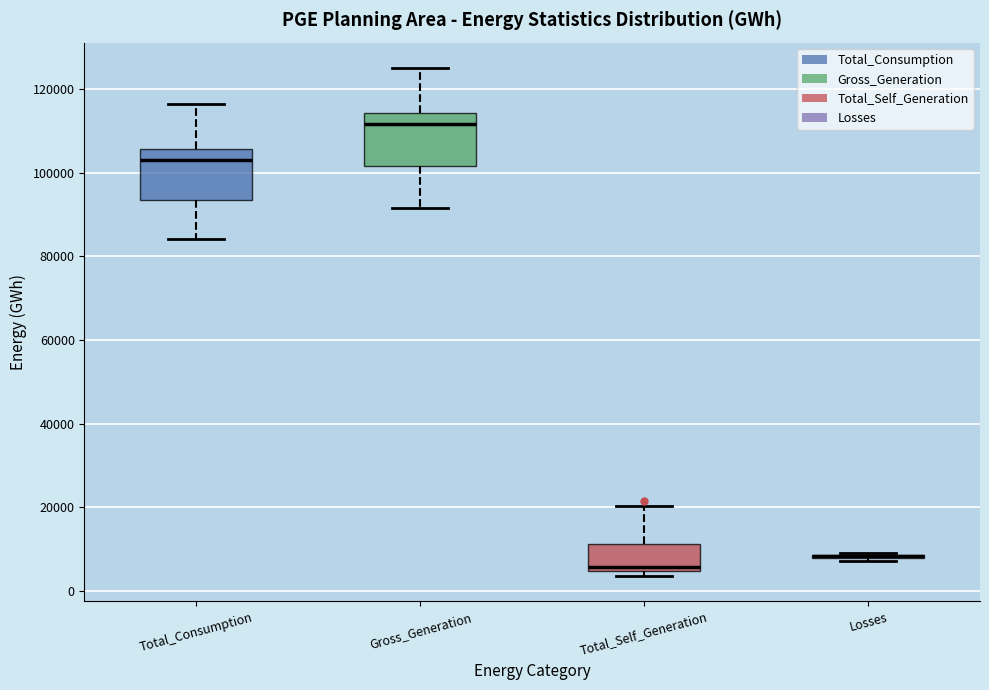

Reading left to right, transcribe this box plot: for each box, give where its median line is, the range the box spans, and where its two whiskers end, as read against the y-axis. The values are not printed on the chart, so give them approximately, as read against the axis.

Total_Consumption: median 102000, box 94000 to 106000, whiskers 84000 to 116000
Gross_Generation: median 112000, box 102000 to 114000, whiskers 92000 to 126000
Total_Self_Generation: median 6000, box 4000 to 12000, whiskers 4000 (just below the box's lower edge) to 20000
Losses: box collapsed to a line at 8000, whiskers 8000 to 10000